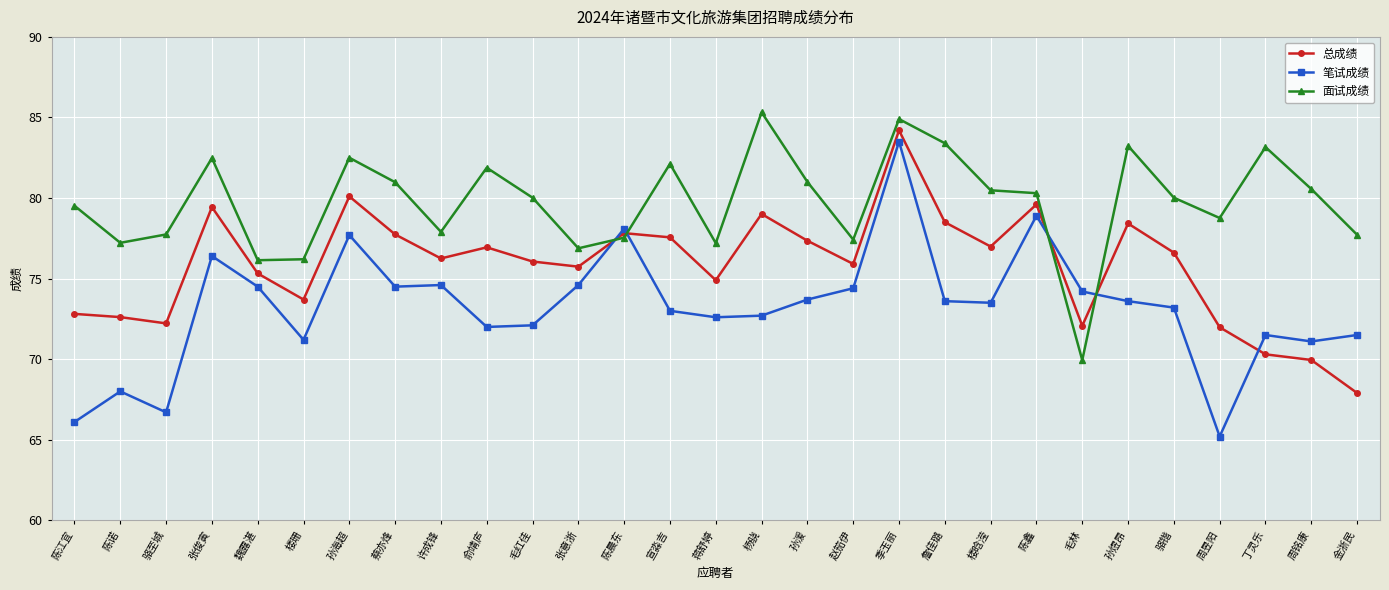

Is the value of 面试成绩 at 陈诺 greater than the value of 笔试成绩 at 楼晗滢?

Yes